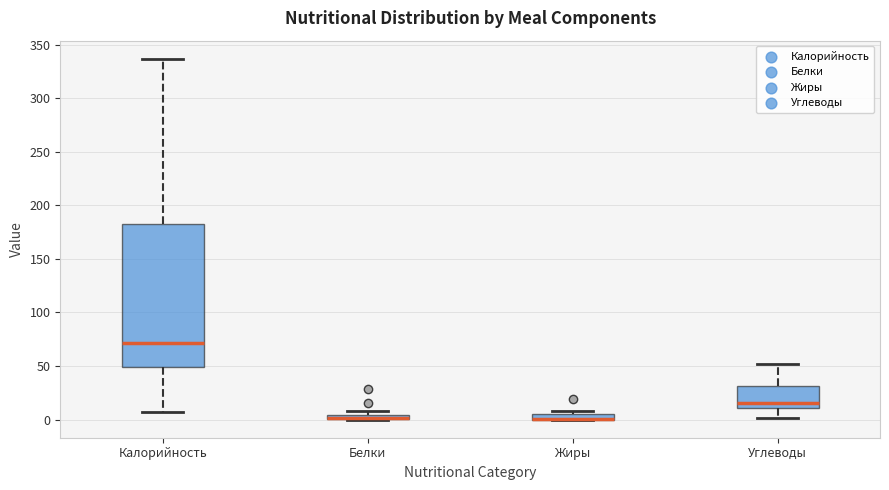

Which box is the tallest, from its lower edge to its upper edge?

Калорийность